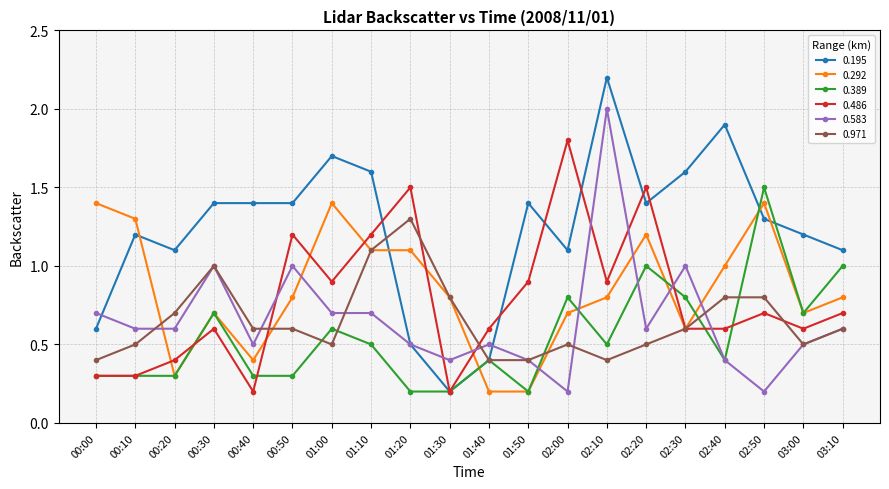

What is the minimum value shown in the chart?

0.2